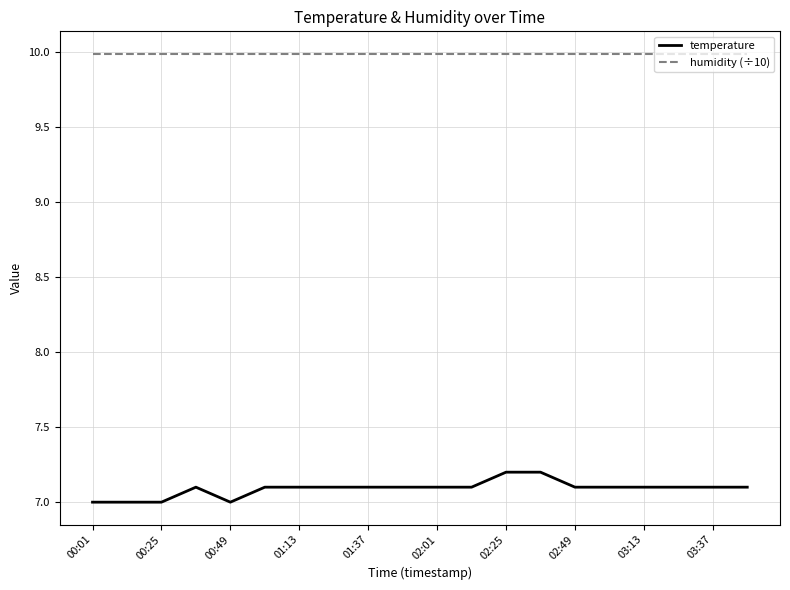

Which series has the largest range (max minus min)?

temperature